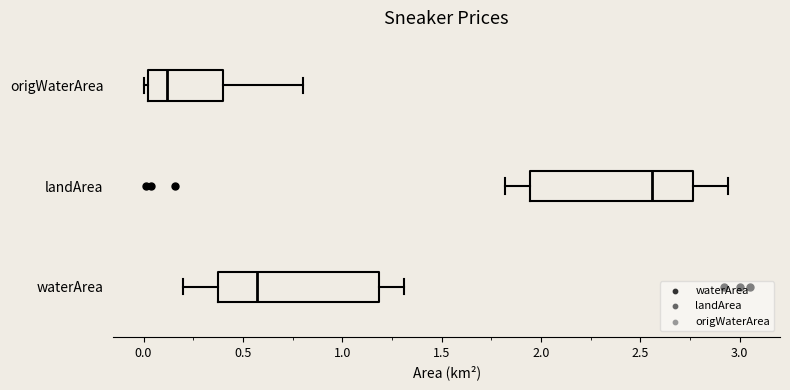

Reading bottom to top, transcribe this box plot: for each box, give where its median line is, the range the box spans, and where its two whiskers end, as read against the x-axis. The values are not printed on the chart, so give them approximately, as read against the axis.

waterArea: median 0.55, box 0.35 to 1.20, whiskers 0.20 to 1.30
landArea: median 2.55, box 1.95 to 2.75, whiskers 1.80 to 2.95
origWaterArea: median 0.10, box 0.00 to 0.40, whiskers 0.00 (just left of the box's left edge) to 0.80